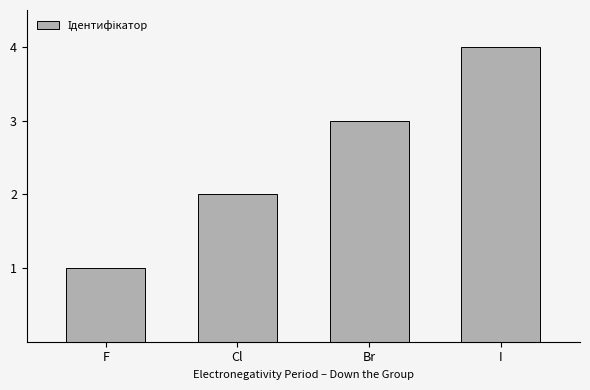

What is the approximate value at I?

4